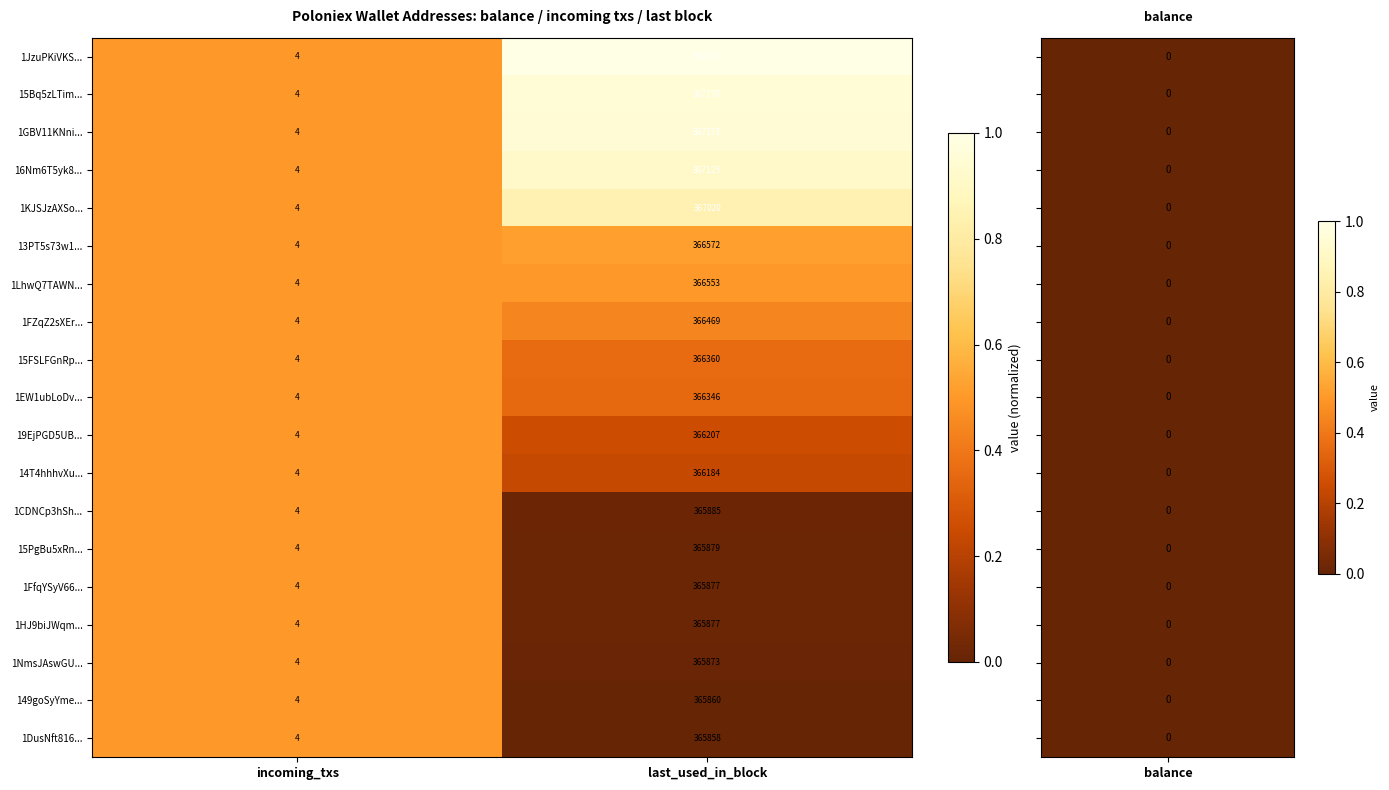

Which label corresponds to the largest value in the chart?

last_used_in_block